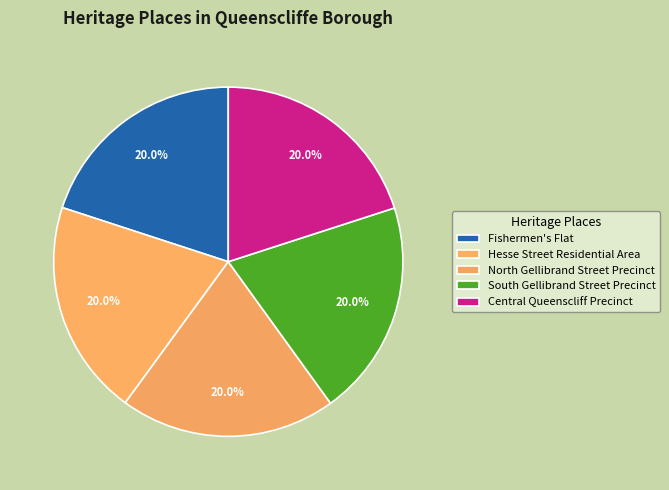

How many segments does this pie chart have?

5